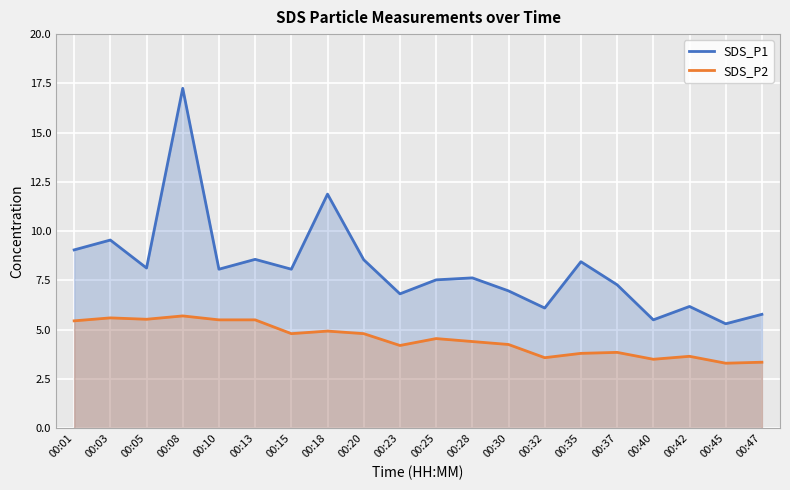

What is the difference between the SDS_P2 values at 00:25 and 00:23?

0.3